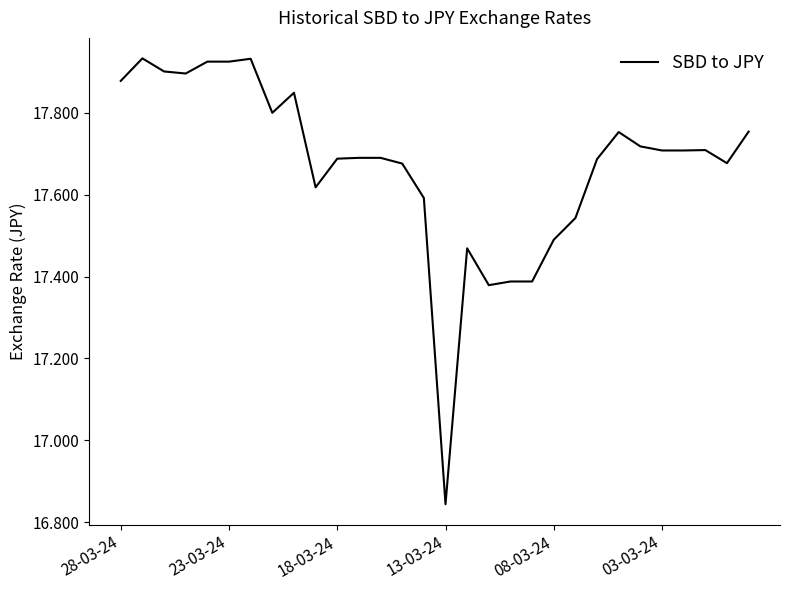

What is the difference between the maximum and minimum values?

1.1